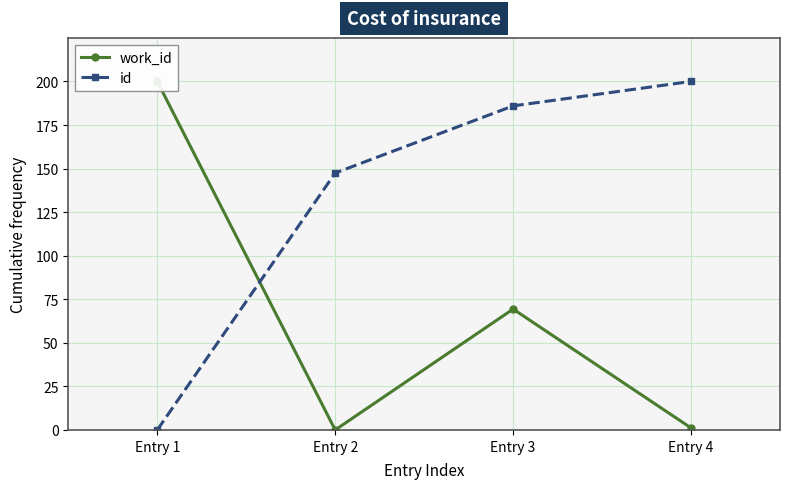

List the series in order of their overall mean, highest first.

id, work_id